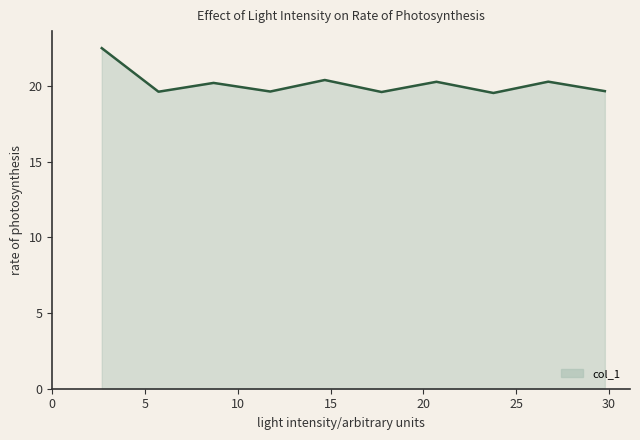

What is the difference between the maximum and minimum values?

3.0